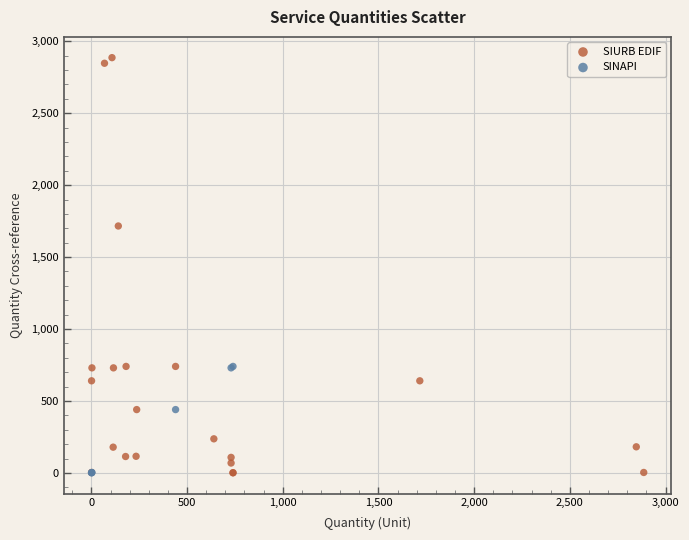

Which series has the widest spread of Y values?

SIURB EDIF